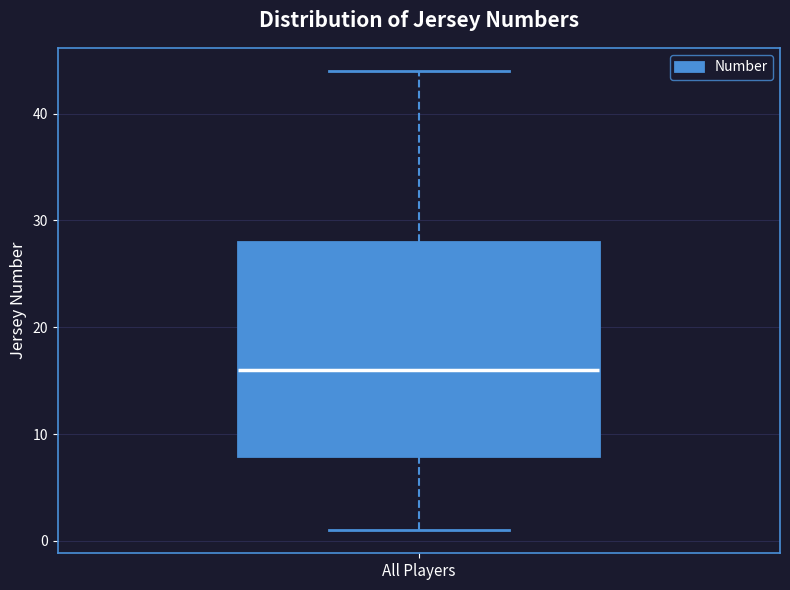

Read this box plot against the y-axis: the position of the median line, the range covered by the box, and the ends of both whiskers. The values are not printed on the chart, so give them approximately, as read against the axis.

median 16, box 8 to 28, whiskers 1 to 44